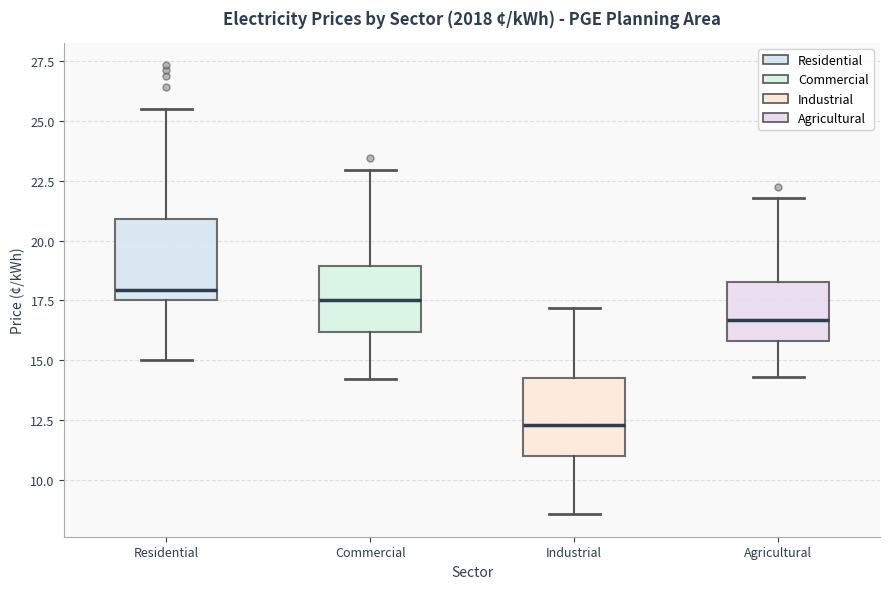

Where does the upper whisker of the box for Commercial end on the y-axis? The values are not printed on the chart, so give them approximately, as read against the axis.

23.0